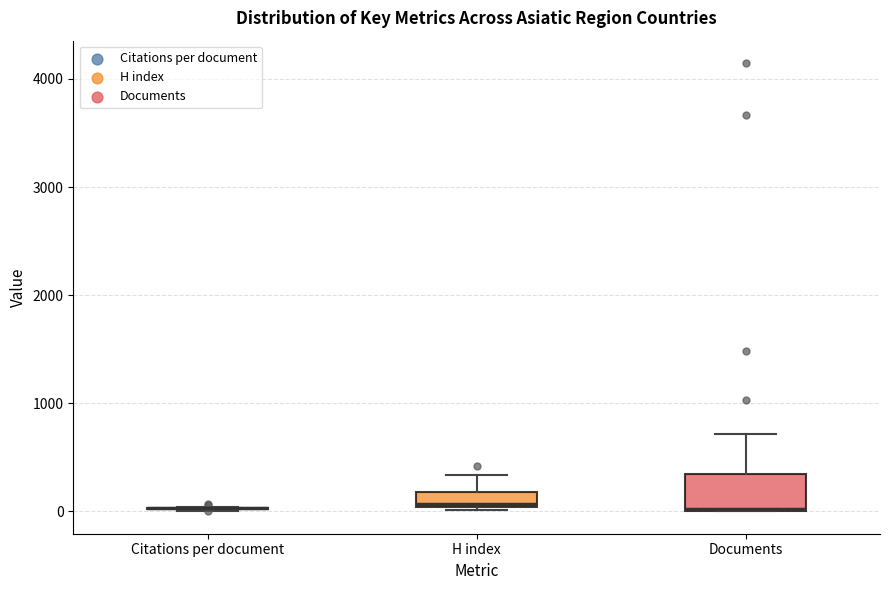

Comparing the boxes themselves (not the whiskers), which one is the tallest?

Documents